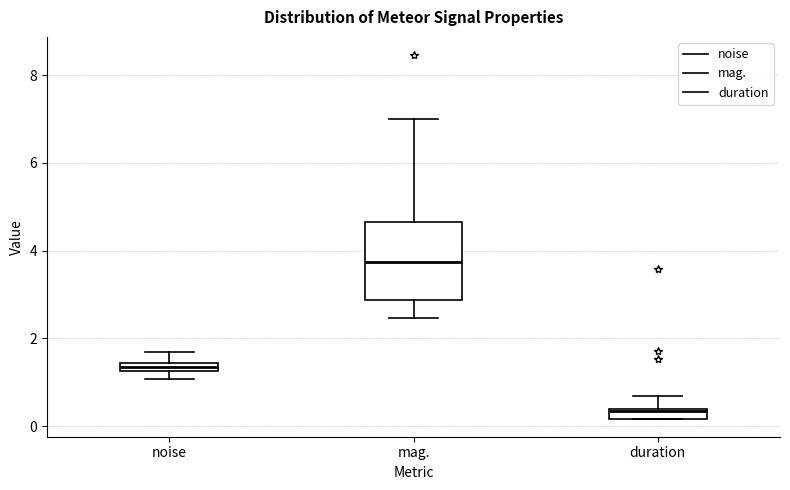

Where is the lower edge of the box for duration on the y-axis? The values are not printed on the chart, so give them approximately, as read against the axis.

0.2